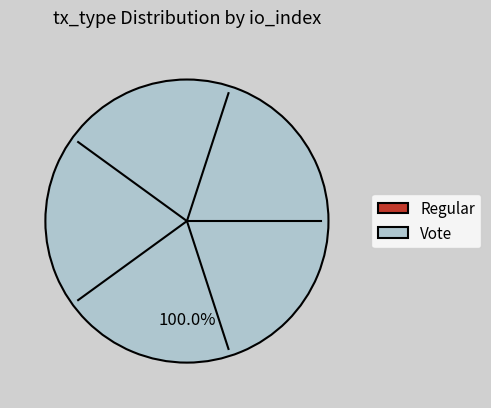

How many segments does this pie chart have?

2